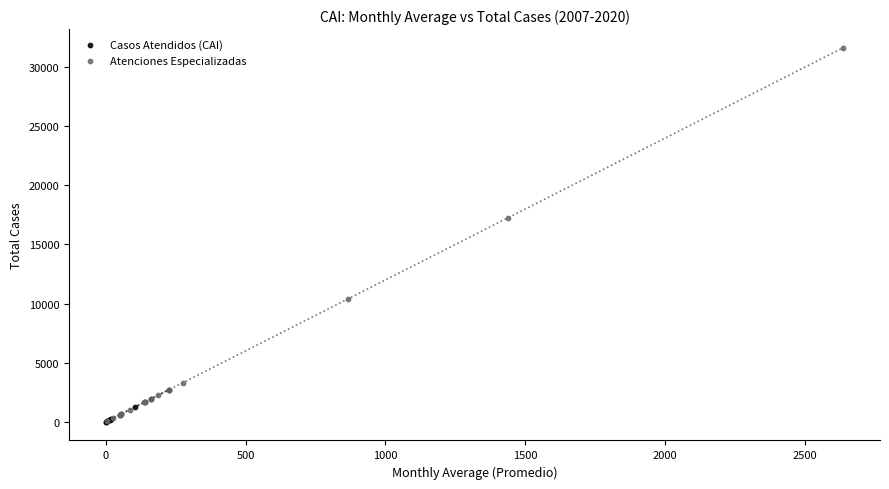

Which series has the largest Y range (max minus min)?

Atenciones Especializadas